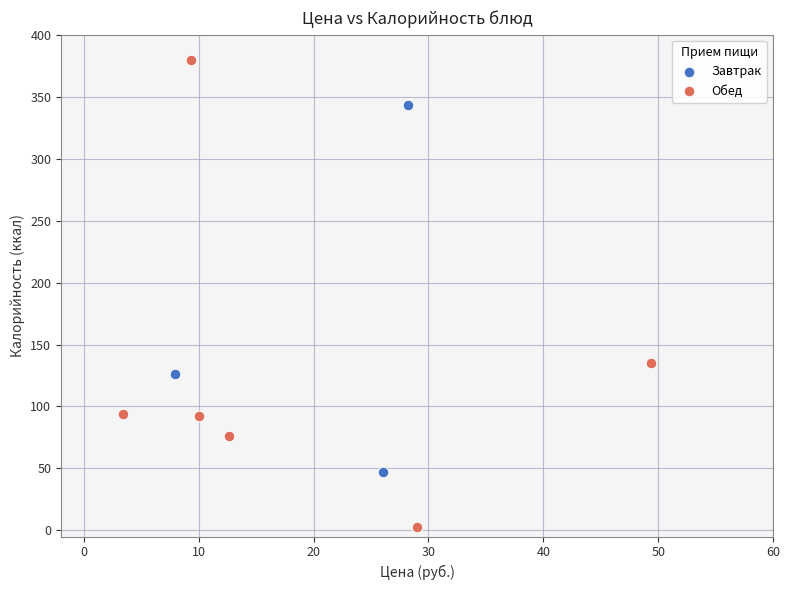

Which series has the largest Y range (max minus min)?

Обед